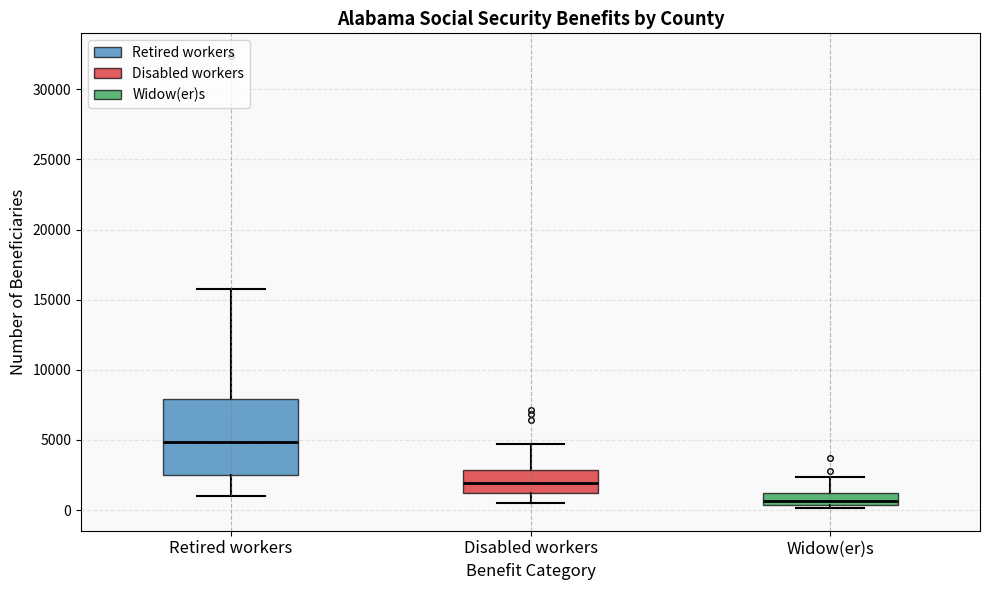

Reading left to right, read every box against the y-axis: the position of its median line, the range the box covers, and the ends of its whiskers. The values are not printed on the chart, so give them approximately, as read against the axis.

Retired workers: median 5000, box 2500 to 8000, whiskers 1000 to 16000
Disabled workers: median 2000, box 1000 to 3000, whiskers 500 to 4500
Widow(er)s: median 500 (inside the box), box 500 to 1000, whiskers 0 to 2500